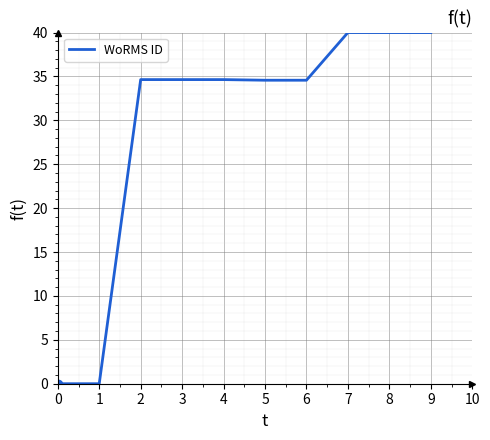

Between 5 and 8, which is larger?

8